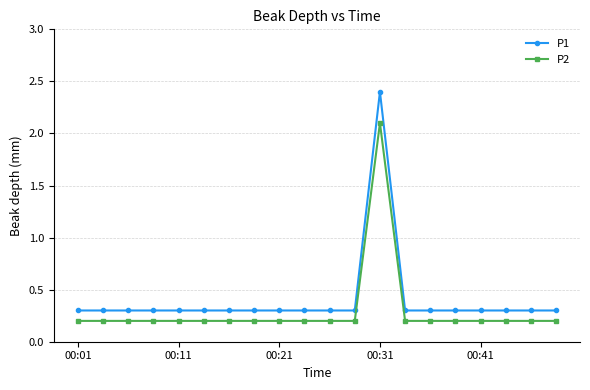

True or false: P1 and P2 intersect in this chart.

False